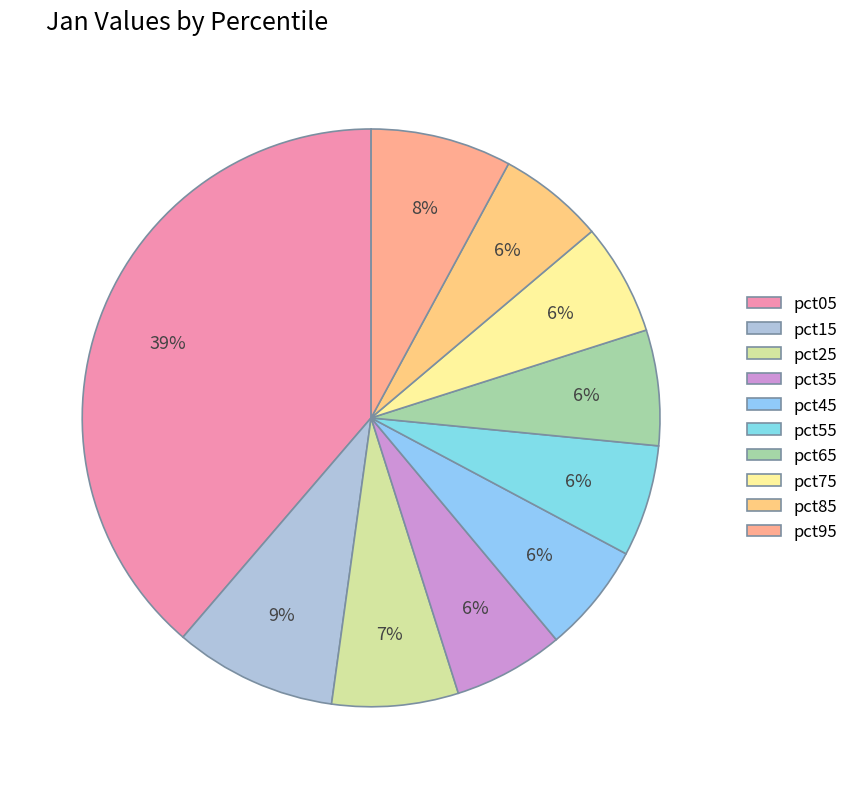

To the nearest percent, what is the average slice percentage?

10%